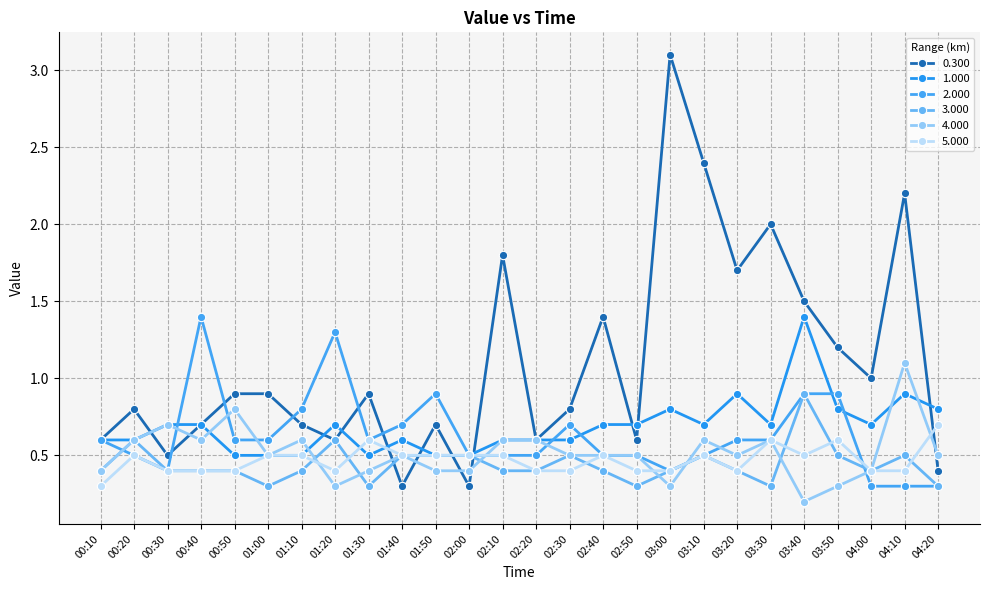

At which label is 5.000 closest to 0?

00:10